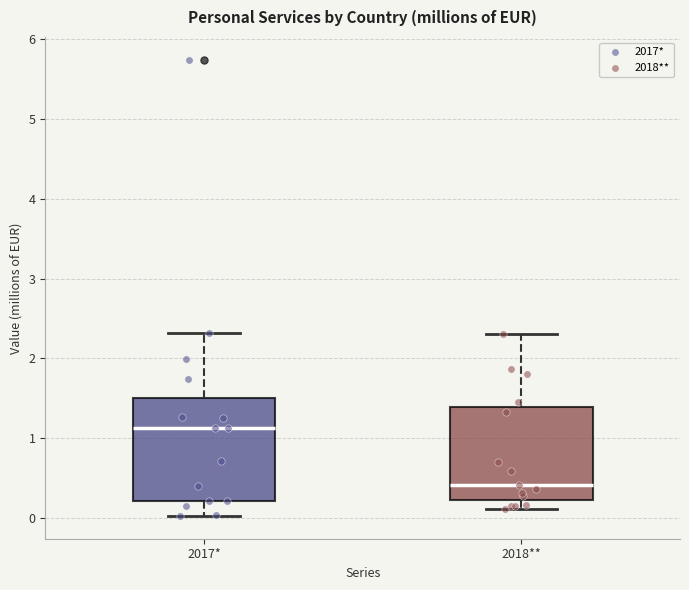

Comparing the boxes themselves (not the whiskers), which one is the tallest?

2017*